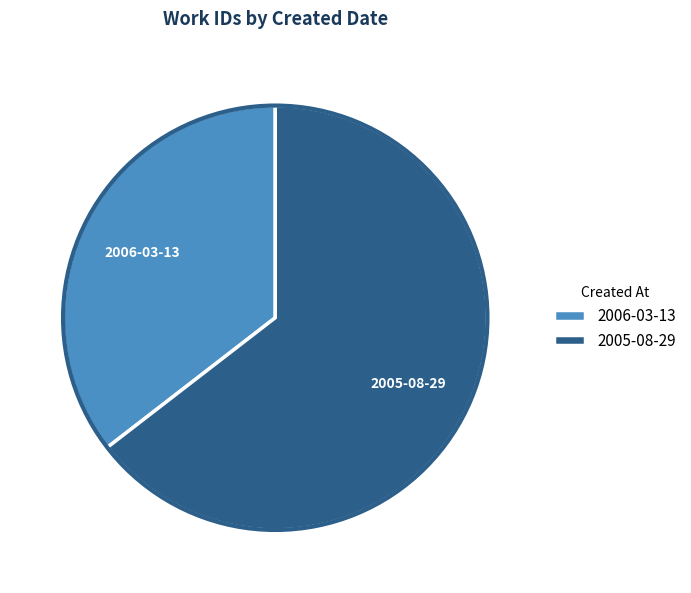

Combined, do 2006-03-13 and 2005-08-29 account for over 50%?

Yes